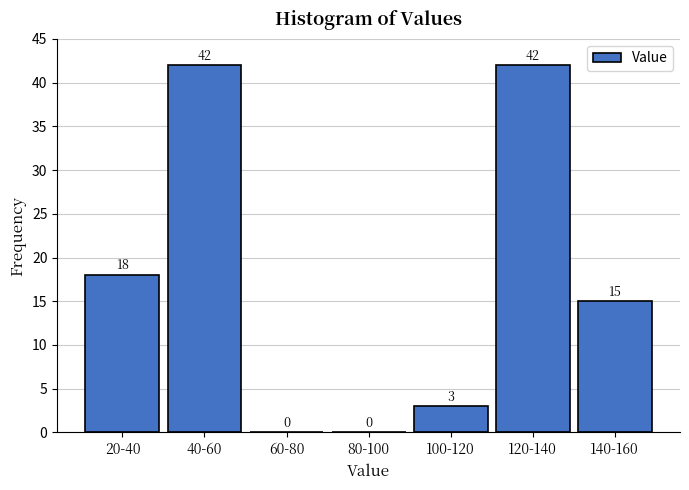

Reading left to right, list all the values displayed in this chart.

20-40=18	40-60=42	60-80=0	80-100=0	100-120=3	120-140=42	140-160=15